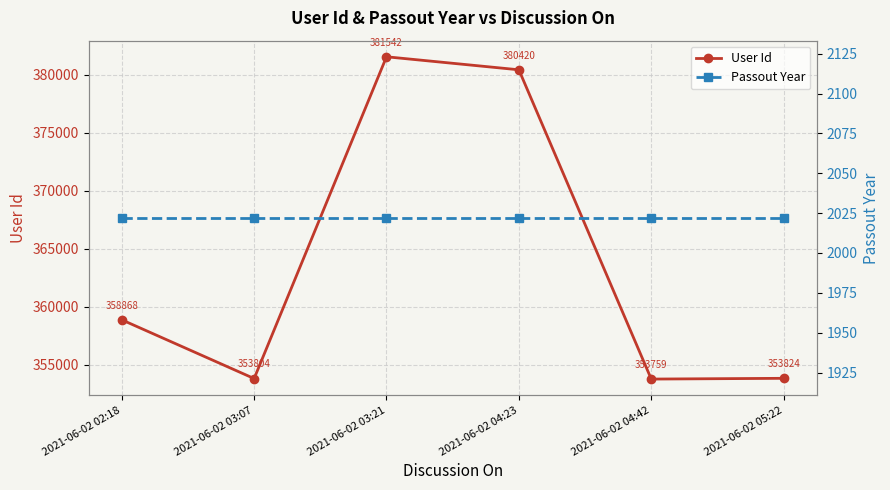

Which series changed the most between 2021-06-02 03:07 and 2021-06-02 04:23?

User Id